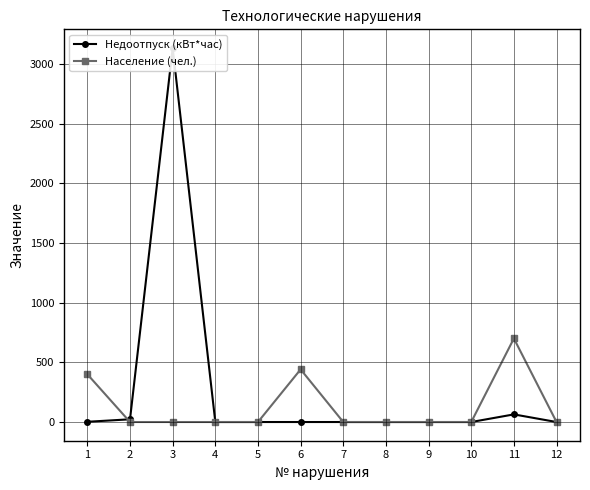

In Недоотпуск (кВт*час), how many points are higher than both neighbors (excluding endpoints)?

2